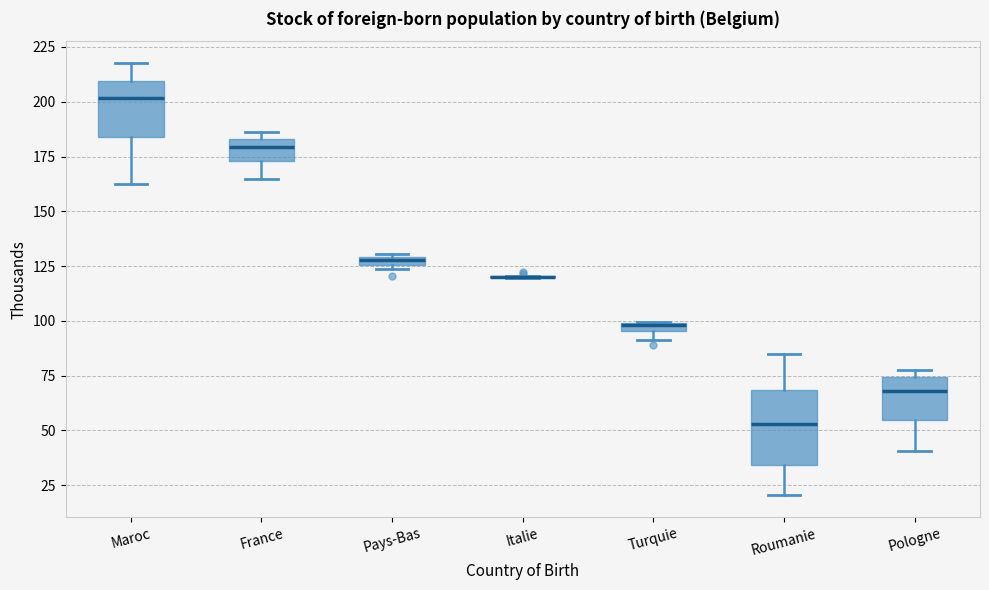

Comparing the boxes themselves (not the whiskers), which one is the tallest?

Roumanie